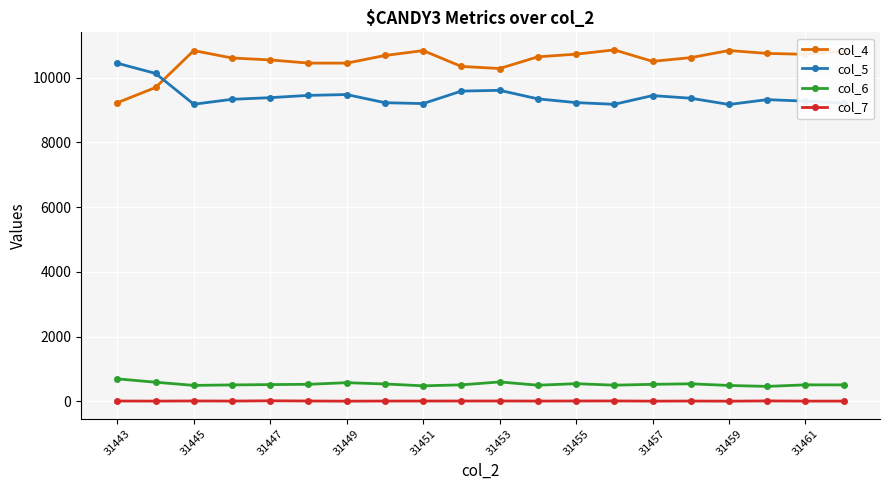

In col_6, how many points are higher than both neighbors (excluding endpoints)?

5